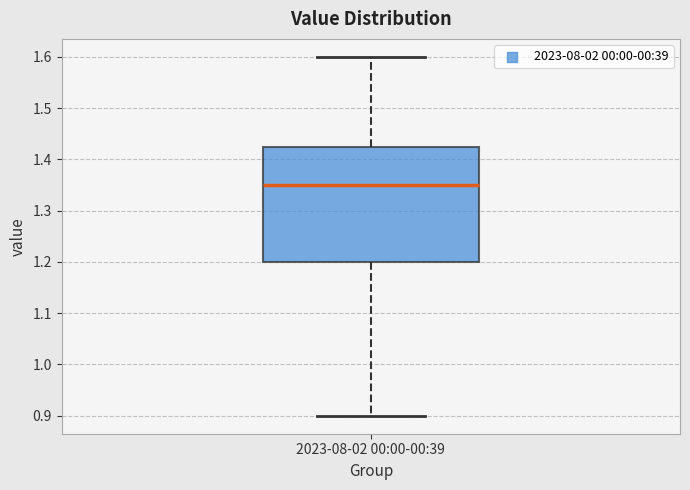

Read this box plot against the y-axis: the position of the median line, the range covered by the box, and the ends of both whiskers. The values are not printed on the chart, so give them approximately, as read against the axis.

median 1.35, box 1.20 to 1.43, whiskers 0.90 to 1.60